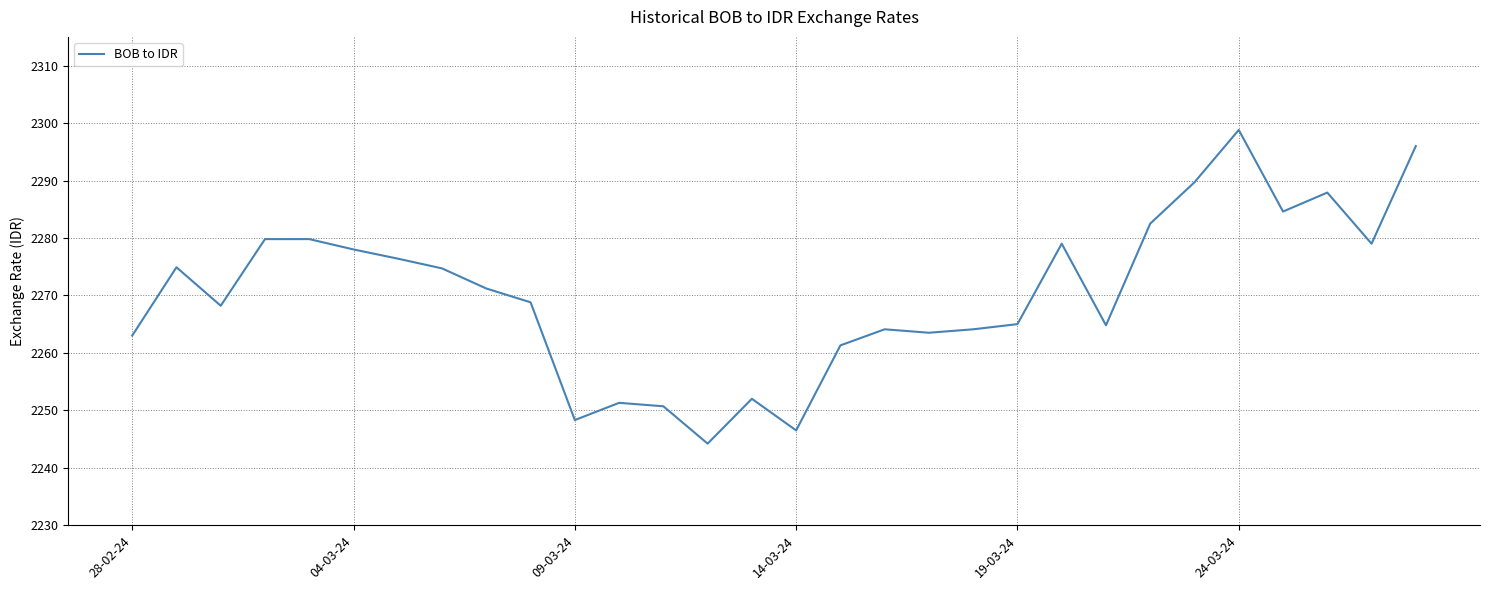

What is the minimum value shown in the chart?

2244.2